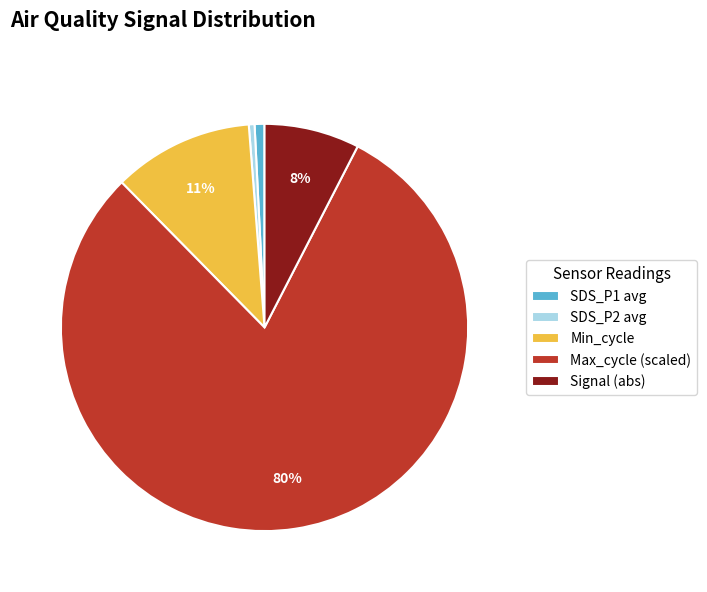

To the nearest percent, what is the average slice percentage?

20%